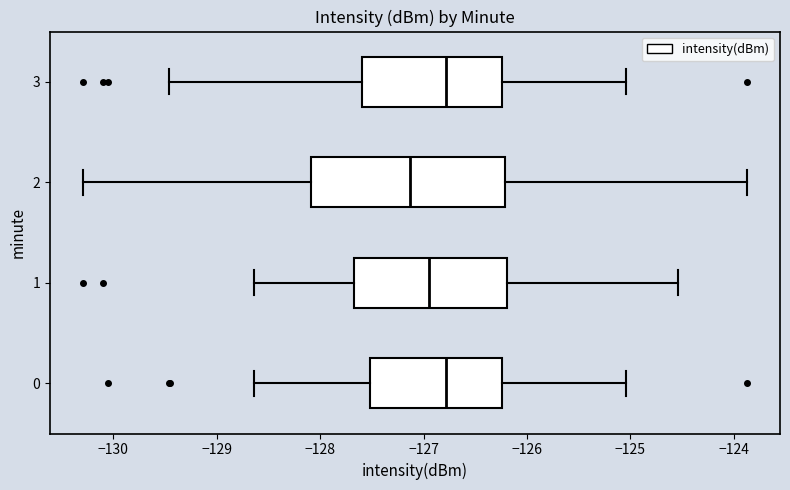

Comparing the boxes themselves (not the whiskers), which one is the widest?

2